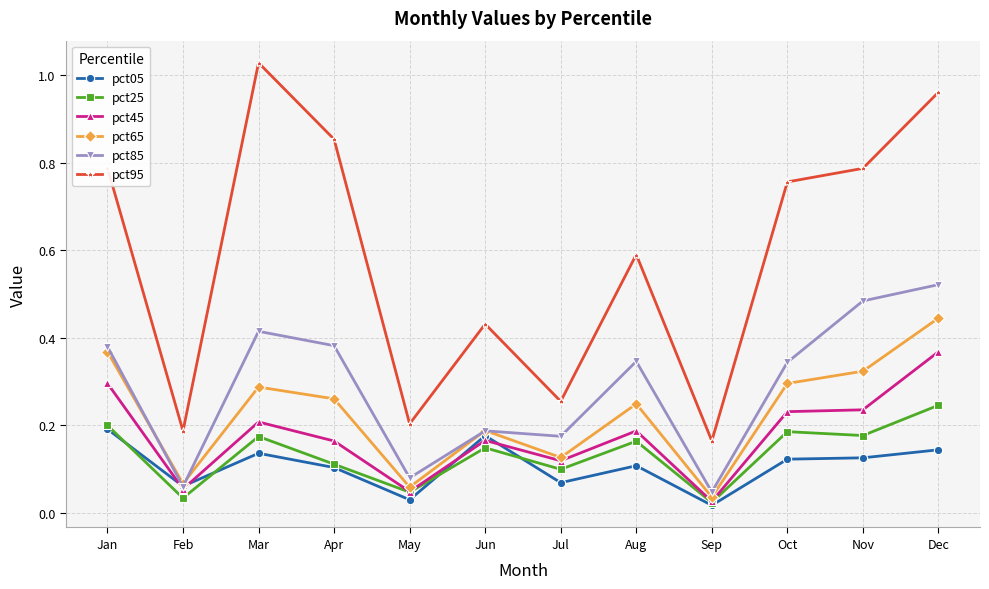

True or false: pct95 and pct05 intersect in this chart.

False